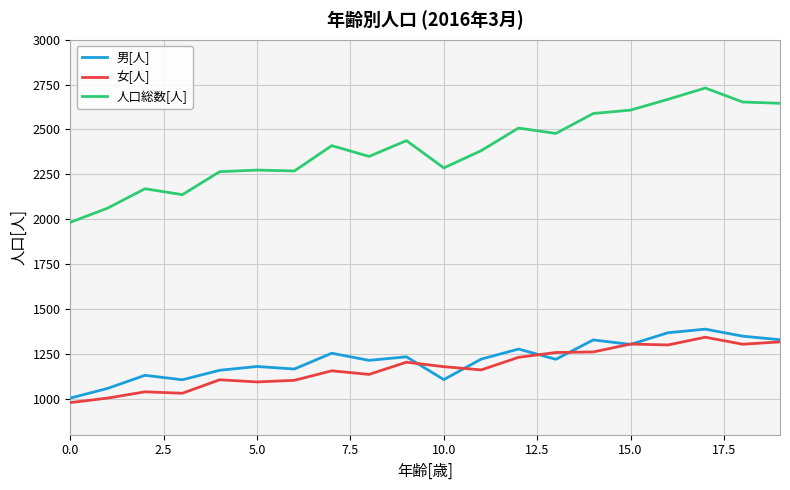

What is the average value of the 男[人] series?

1220